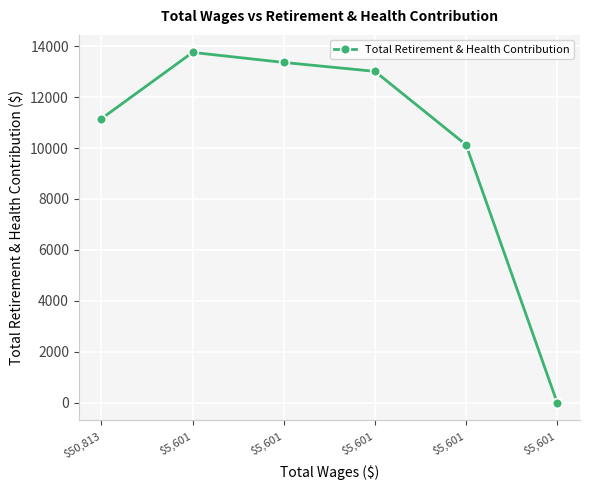

Which has a higher value, $5,601 or $5,601?

$5,601